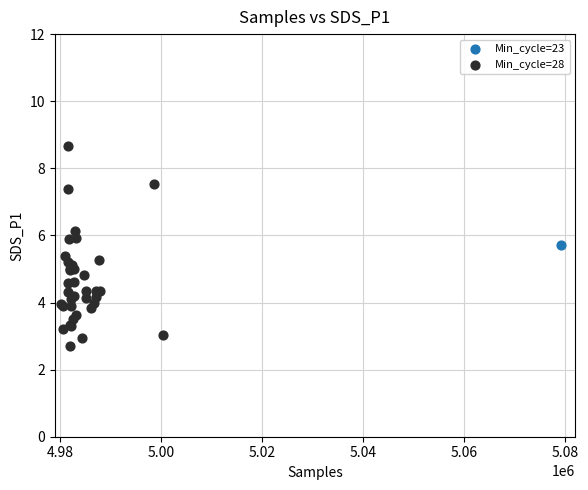

What are all the series names shown in the legend?

Min_cycle=23, Min_cycle=28